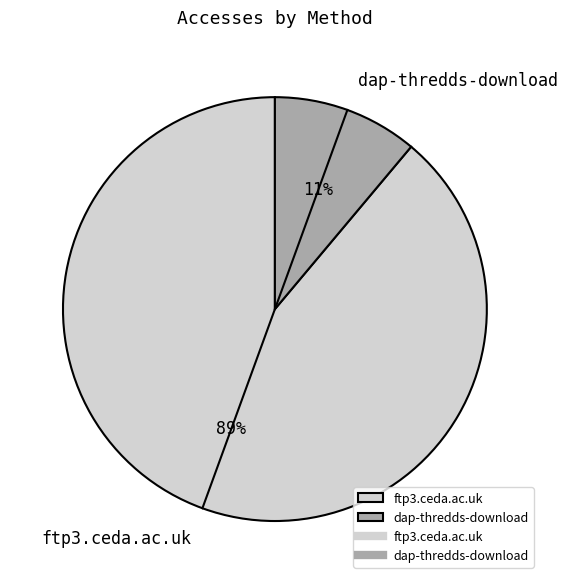

Does any single category account for the majority?

Yes